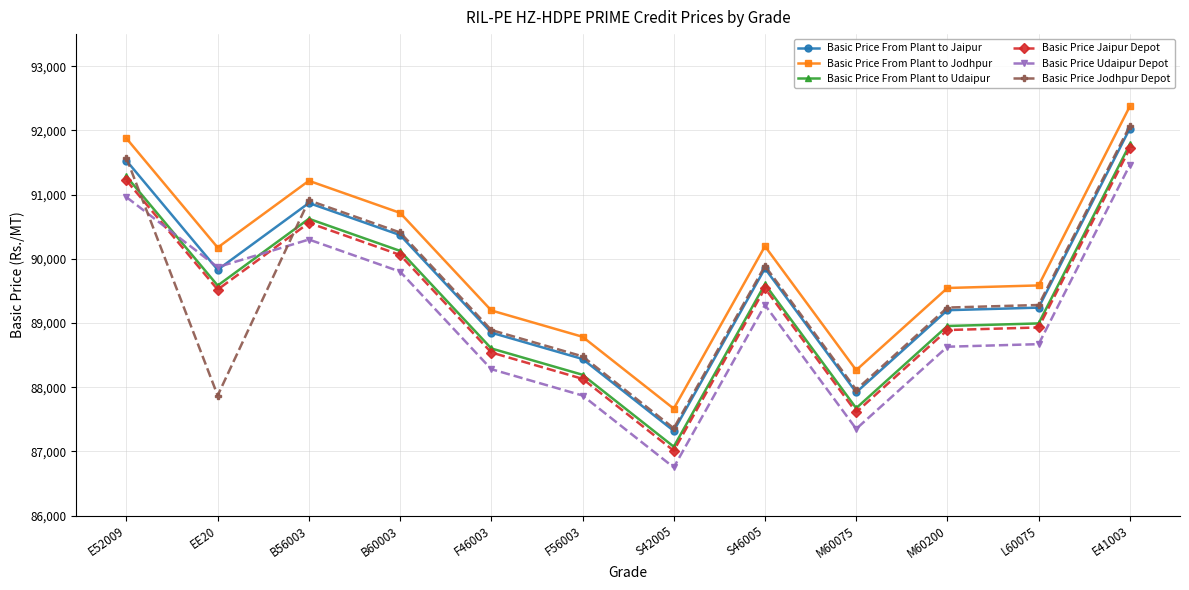

The Basic Price From Plant to Jodhpur series shows 23970 at S46005. True or false?

False